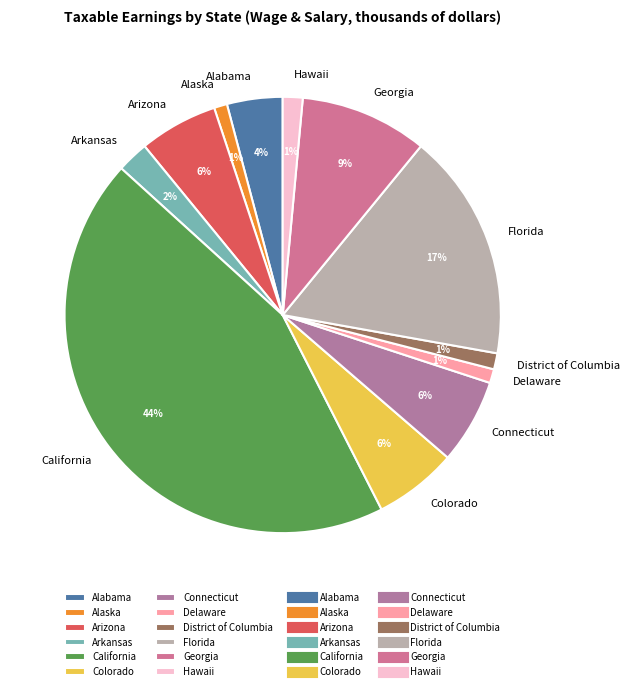

True or false: District of Columbia accounts for 1% of the total.

True